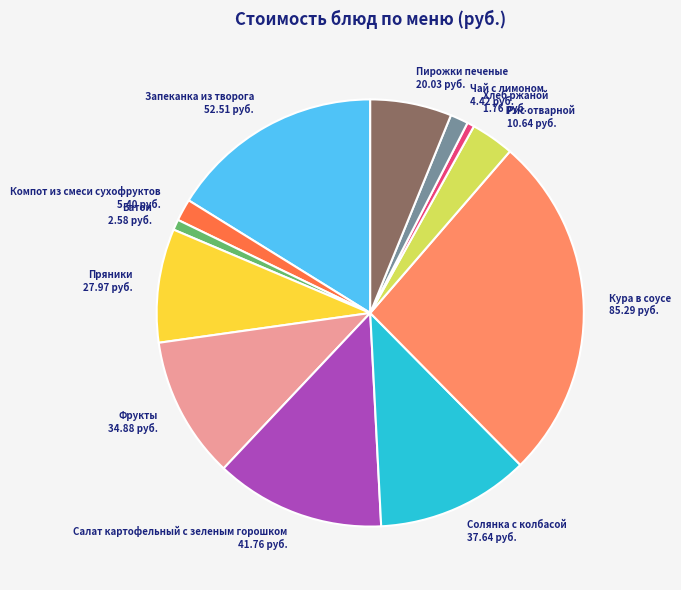

Is the sum of Чай с лимоном 4.42 руб. and Солянка с колбасой 37.64 руб. greater than half?

No